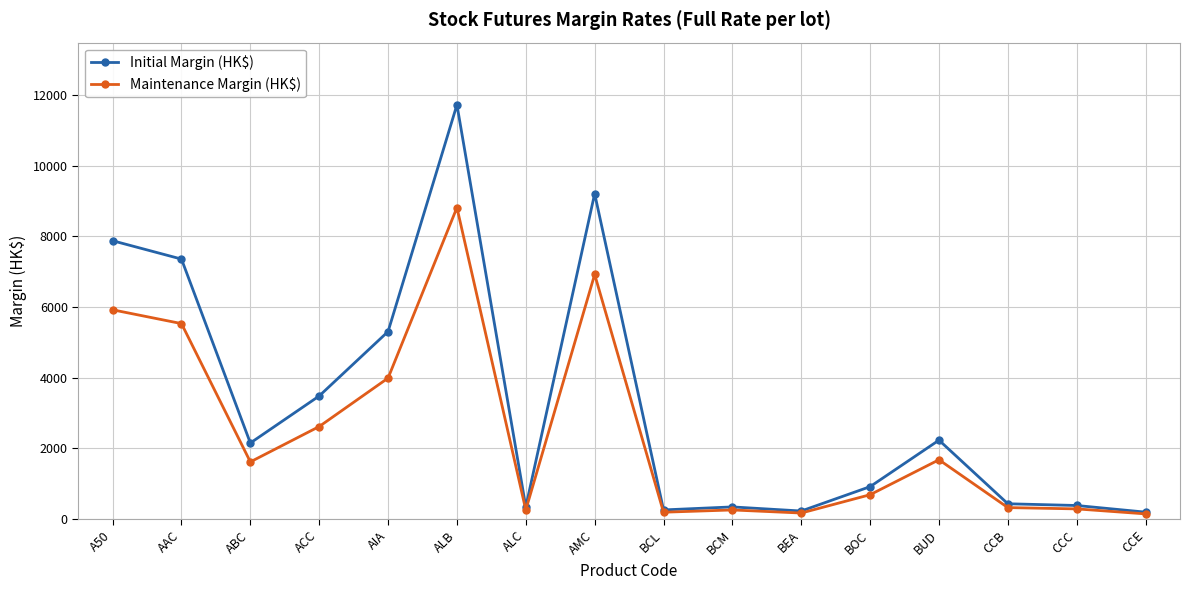

At which label is Maintenance Margin (HK$) closest to 4480?

AIA